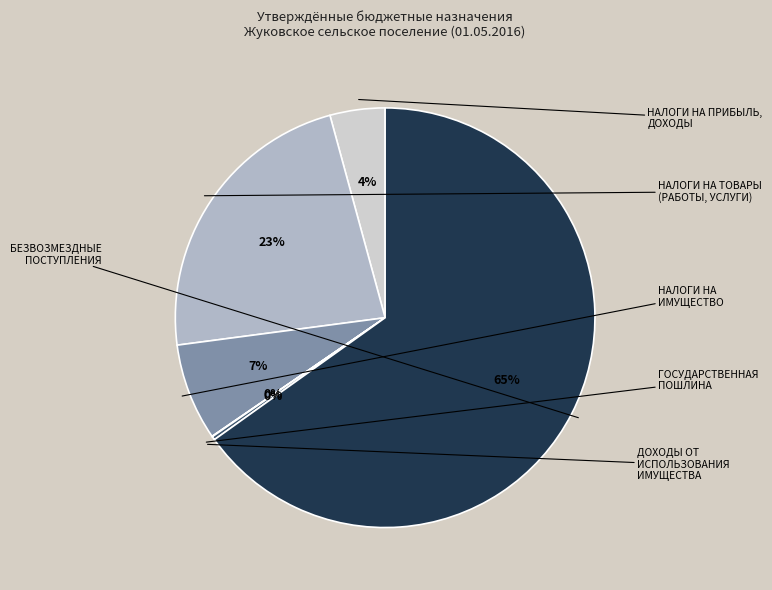

To the nearest percent, what is the difference between the largest and smallest slice percentages?

65%